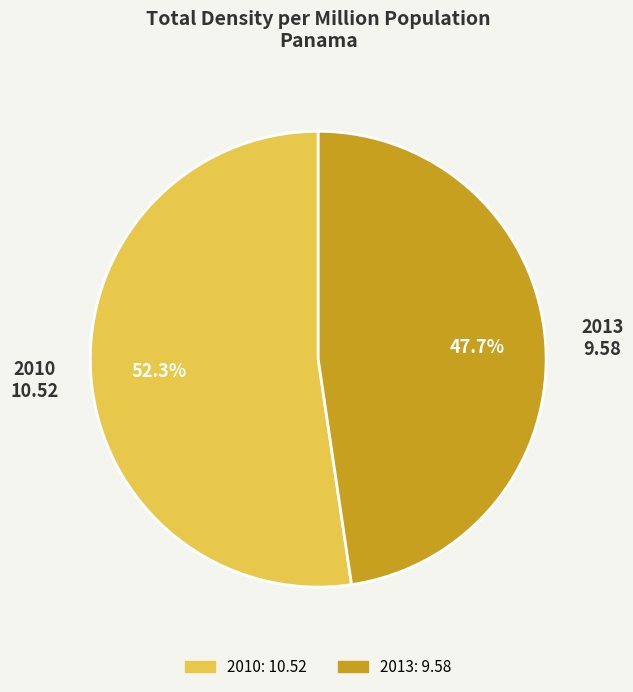

Does any single category account for the majority?

Yes